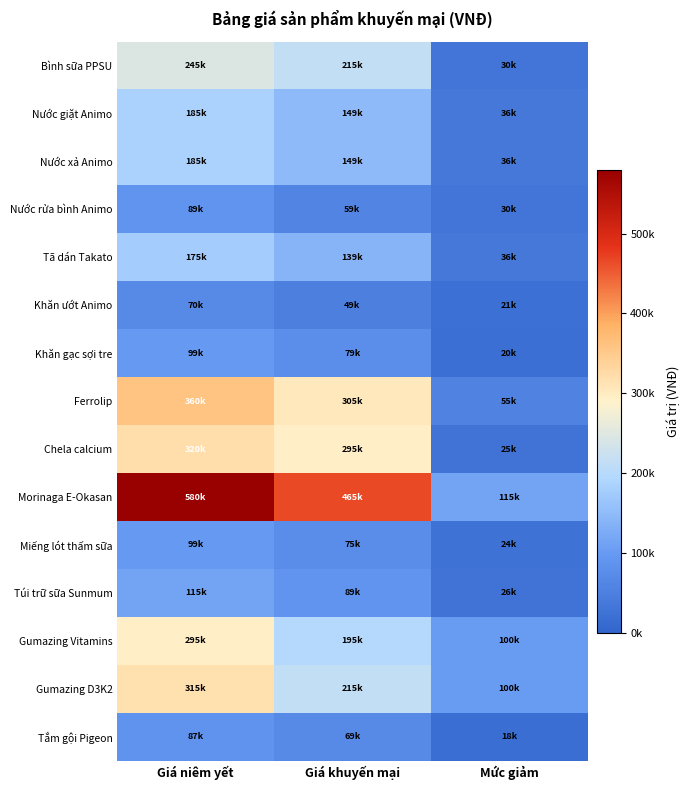

How many categories are shown in the chart?

3